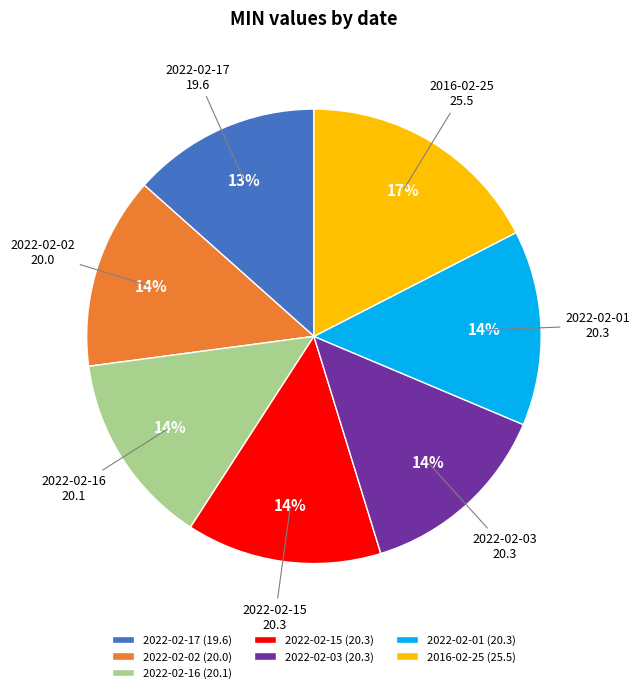

Is the sum of 2022-02-15 (20.3) and 2022-02-17 (19.6) greater than half?

No